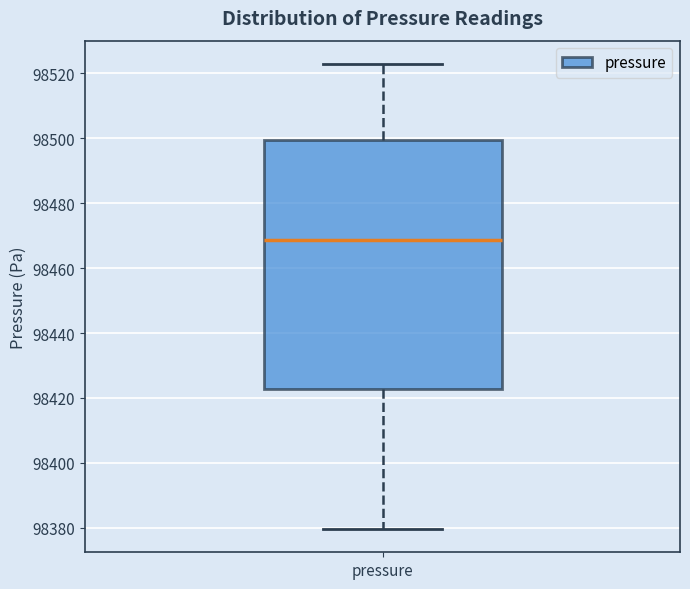

Where does the median line of the box for pressure sit on the y-axis? The values are not printed on the chart, so give them approximately, as read against the axis.

98468